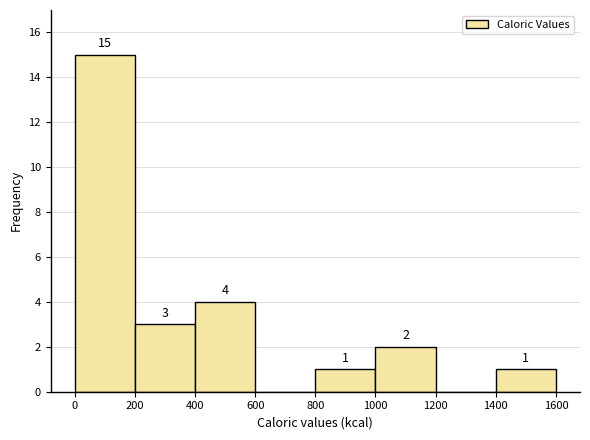

Which range on the x-axis has the tallest bar?

0 to 200